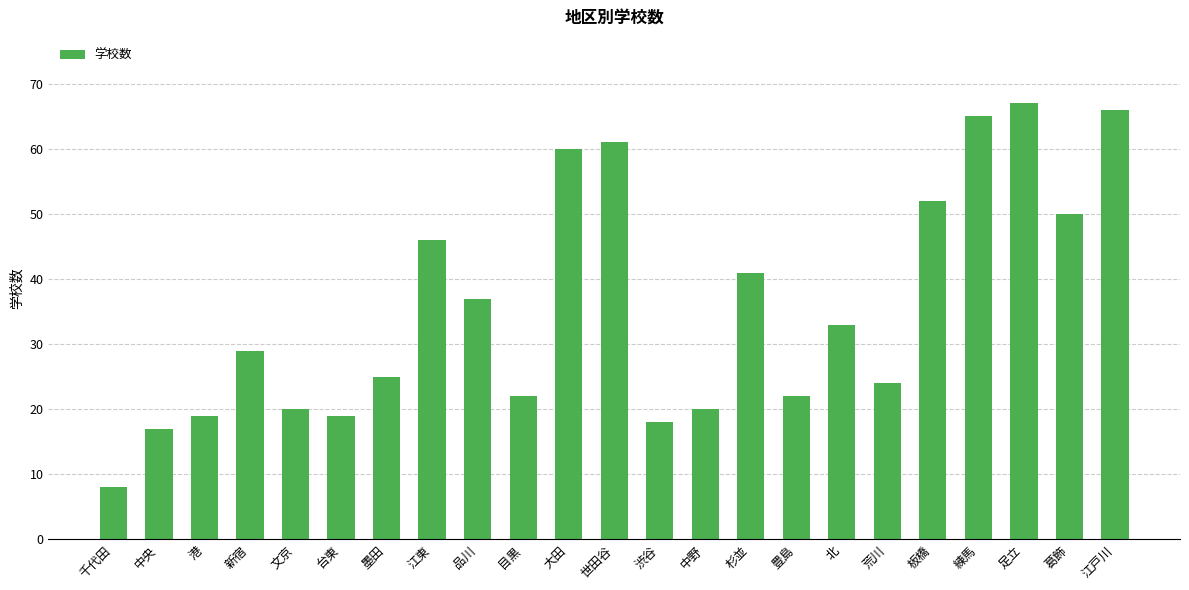

Which has a higher value, 練馬 or 世田谷?

練馬